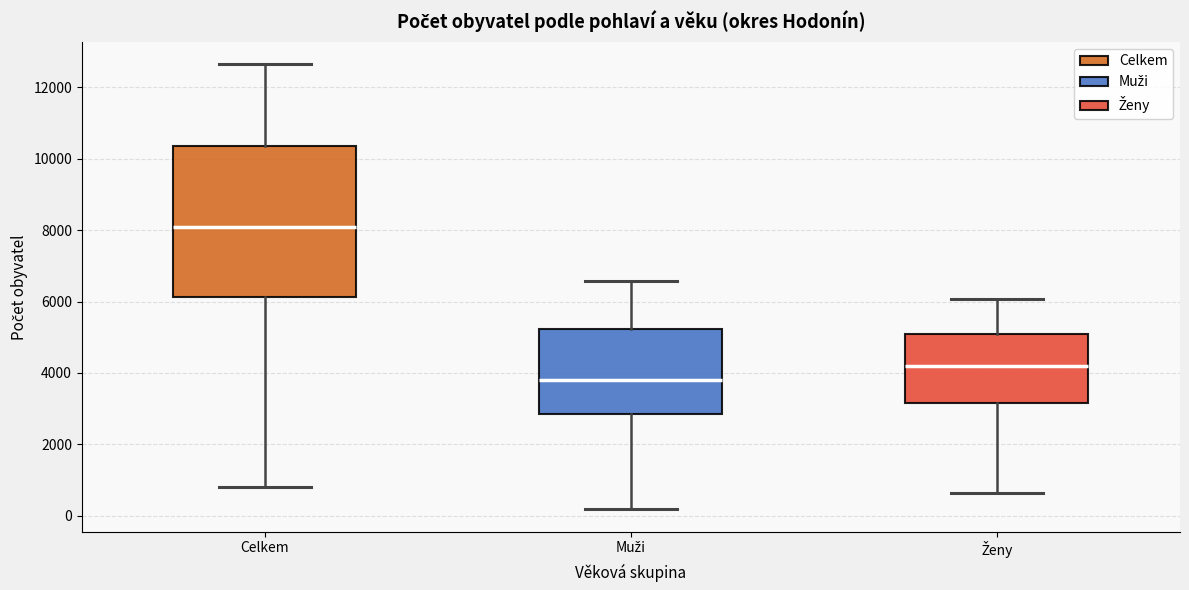

Reading left to right, transcribe this box plot: for each box, give where its median line is, the range the box spans, and where its two whiskers end, as read against the y-axis. The values are not printed on the chart, so give them approximately, as read against the axis.

Celkem: median 8000, box 6200 to 10400, whiskers 800 to 12600
Muži: median 3800, box 2800 to 5200, whiskers 200 to 6600
Ženy: median 4200, box 3200 to 5000, whiskers 600 to 6000